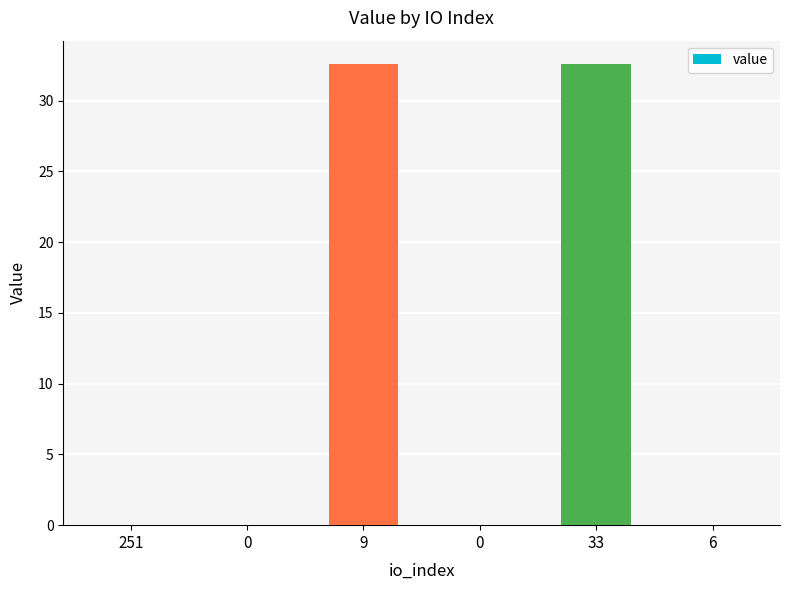

How many series are shown in this chart?

1